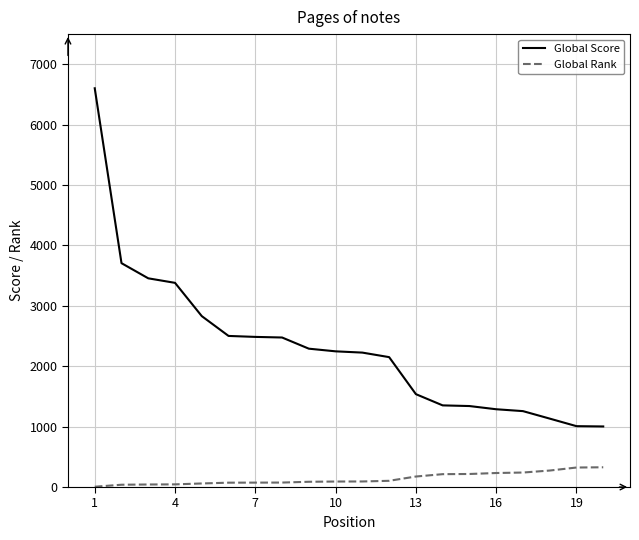

Which series has the widest spread of values?

Global Score